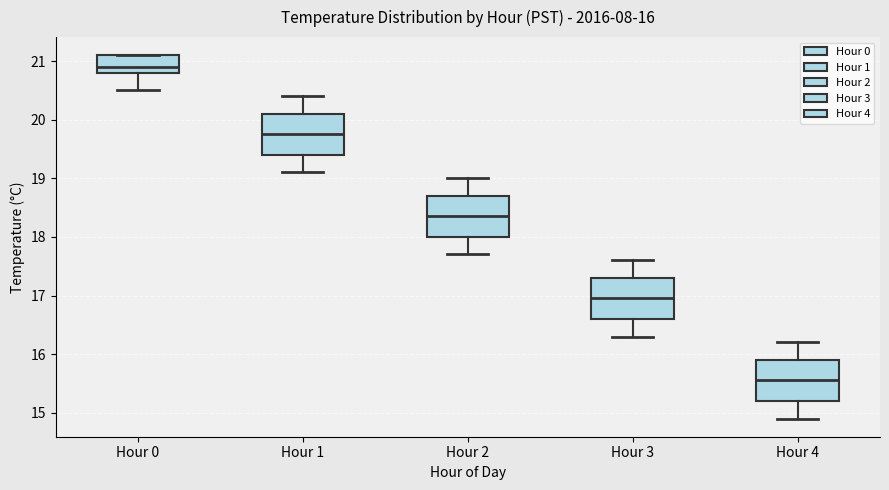

Which box has the highest median line?

Hour 0